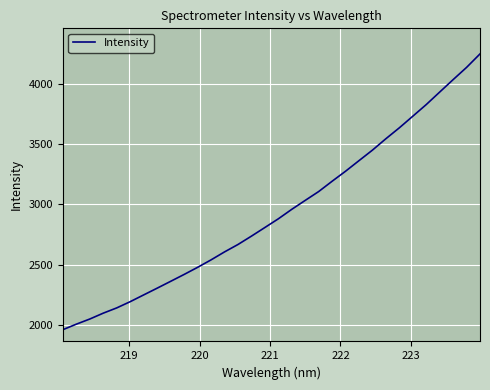

What is the smallest value displayed?

1959.4